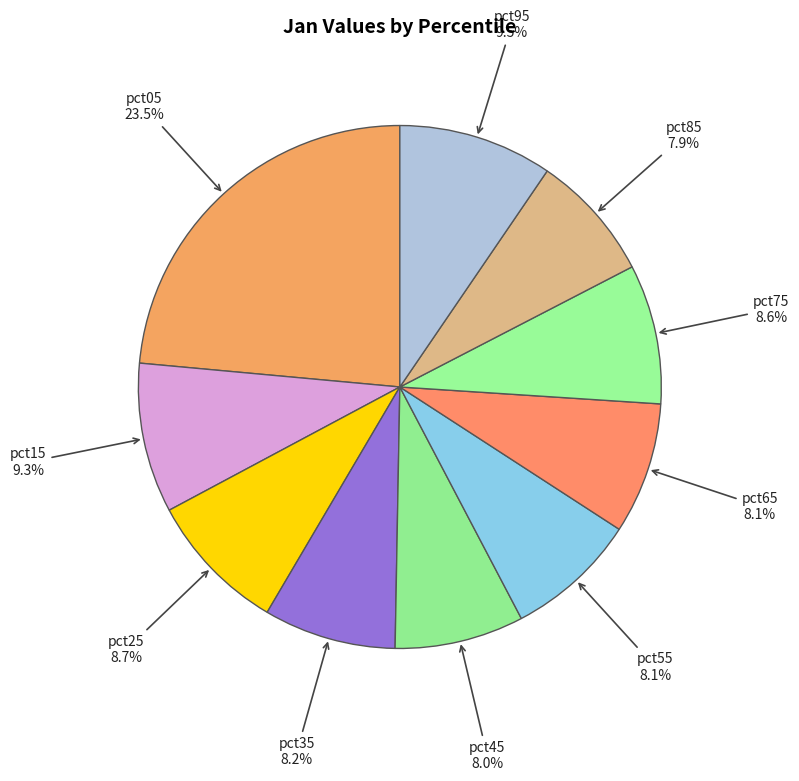

How many segments does this pie chart have?

10